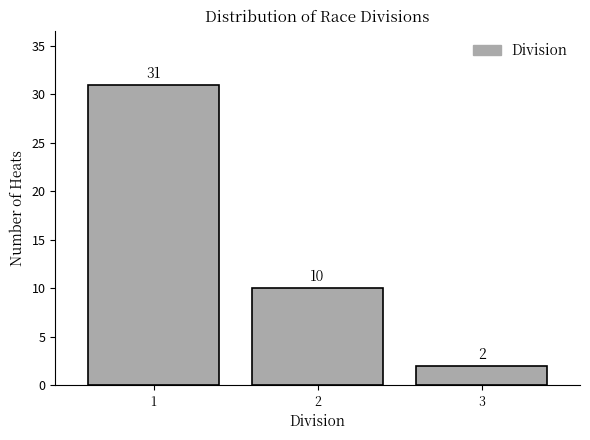

Reading right to left, transcribe all the data shown in this chart.

2	10	31